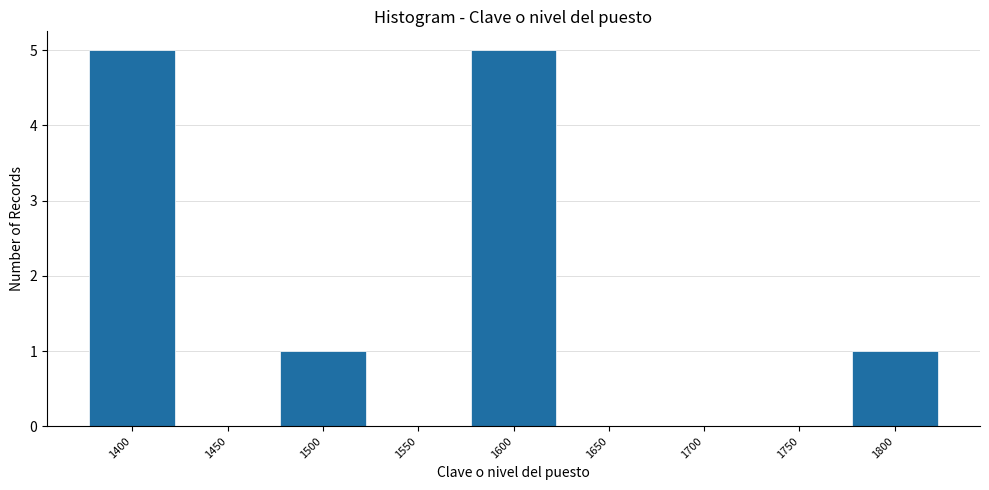

Reading left to right, transcribe all the data shown in this chart.

1400=5	1450=0	1500=1	1550=0	1600=5	1650=0	1700=0	1750=0	1800=1